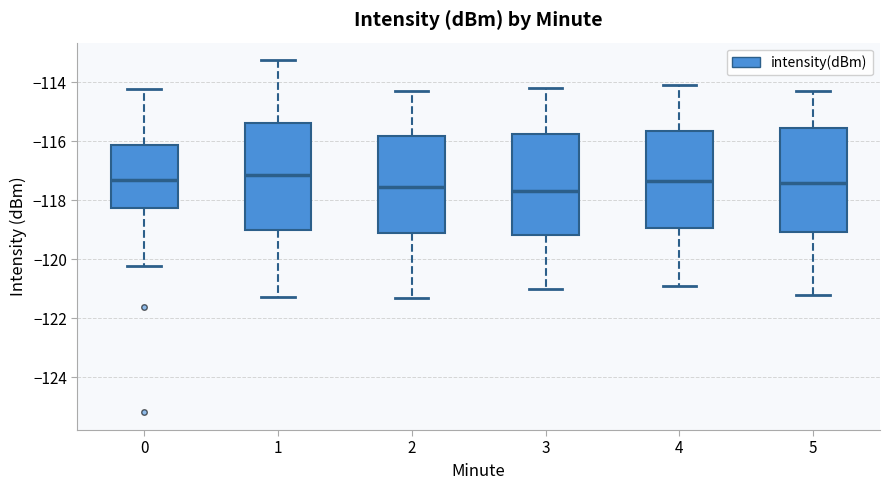

Where is the upper edge of the box at x = 5 on the y-axis? The values are not printed on the chart, so give them approximately, as read against the axis.

-115.6